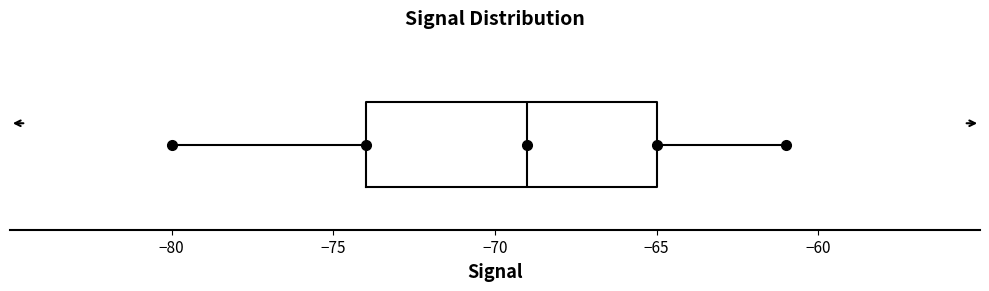

Read this box plot against the x-axis: the position of the median line, the range covered by the box, and the ends of both whiskers. The values are not printed on the chart, so give them approximately, as read against the axis.

median -69, box -74 to -65, whiskers -80 to -61